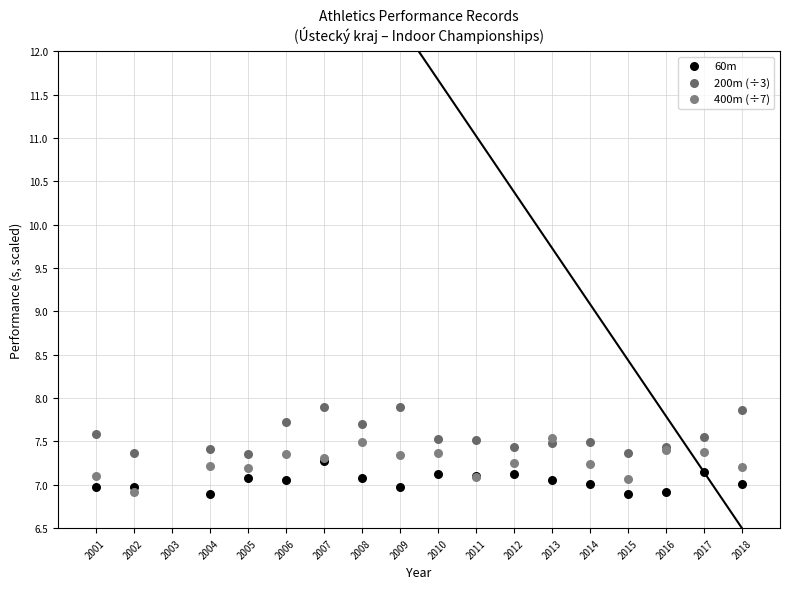

What are all the series names shown in the legend?

60m, 200m (÷3), 400m (÷7)